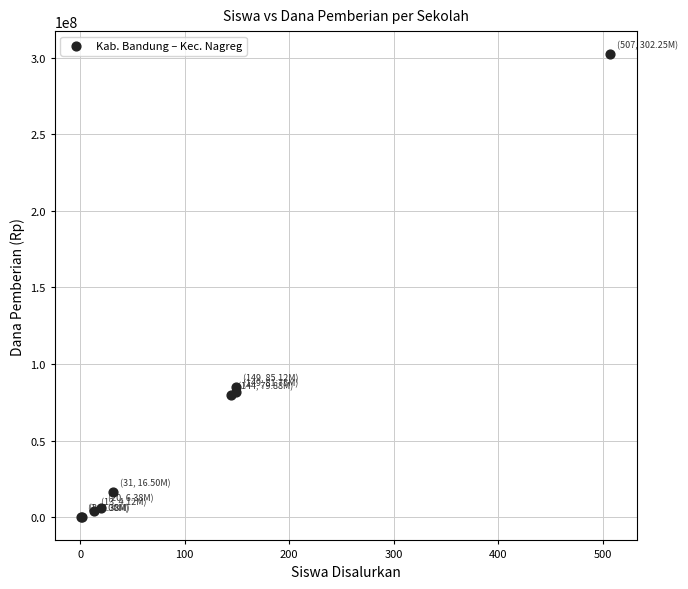

What Y value in the scatter plot is closest to 151125000?

85125000